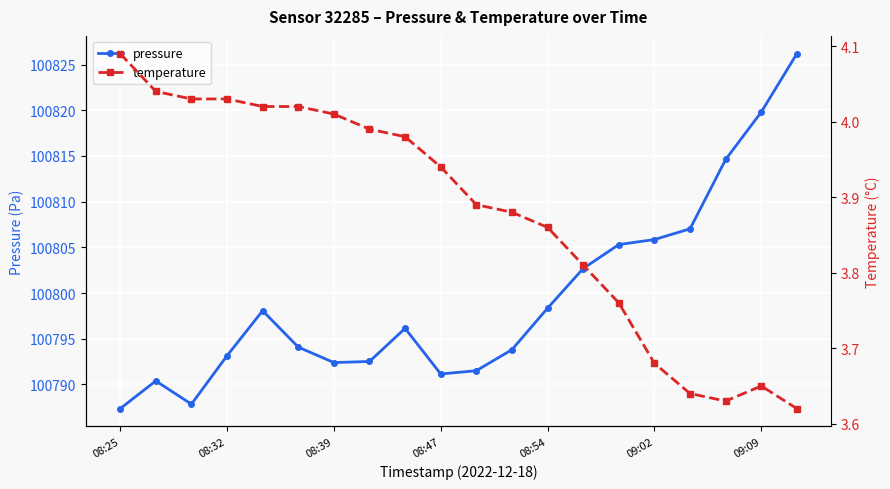

Where is pressure nearest to the value 100806?

09:02